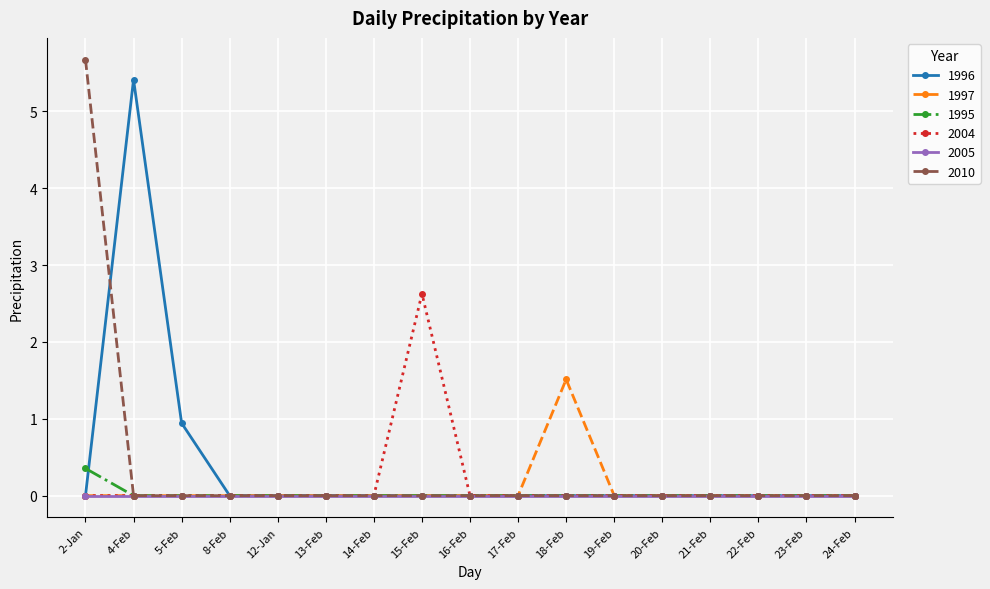

At which category is the sum across all series the highest?

2-Jan